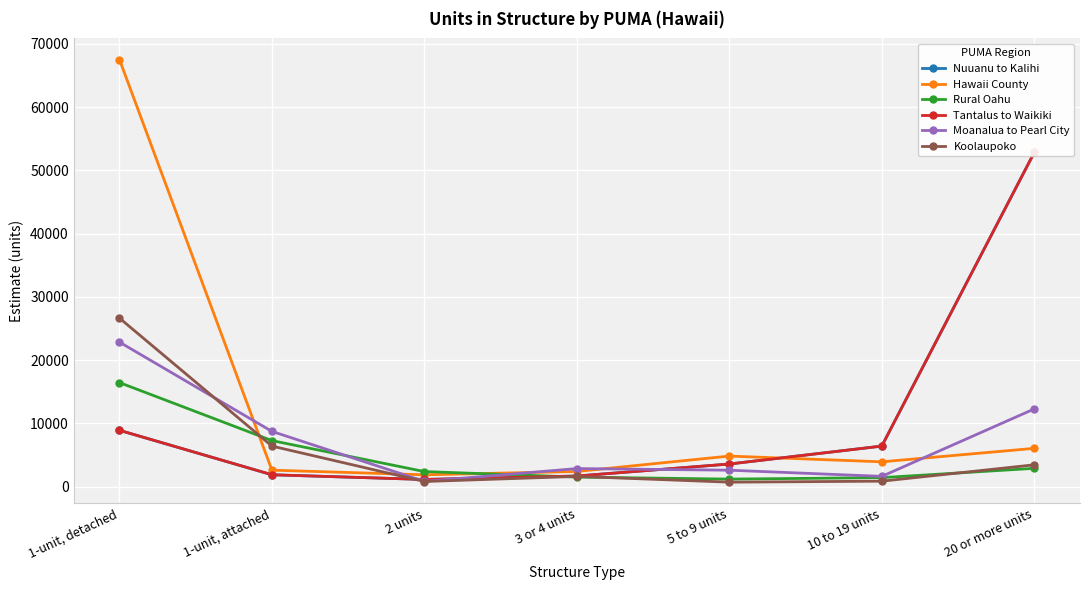

Which series has the largest total across all categories?

Hawaii County